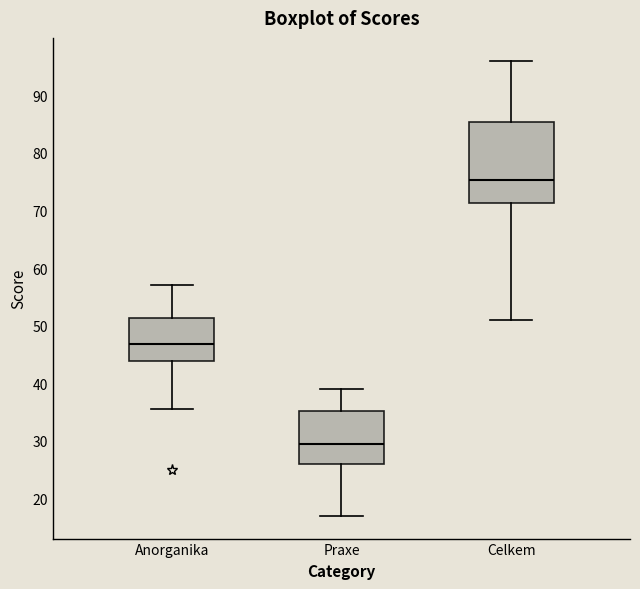

Comparing the boxes themselves (not the whiskers), which one is the tallest?

Celkem